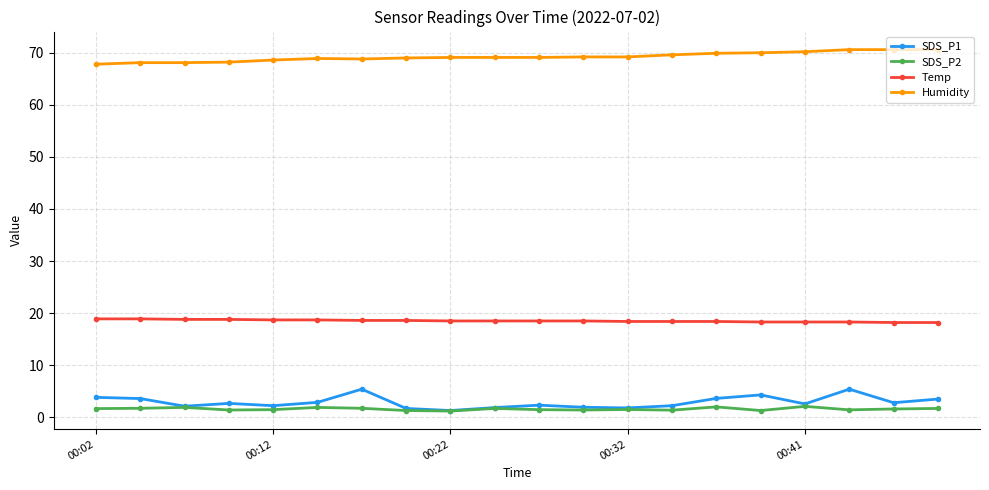

What are all the series names shown in the legend?

SDS_P1, SDS_P2, Temp, Humidity